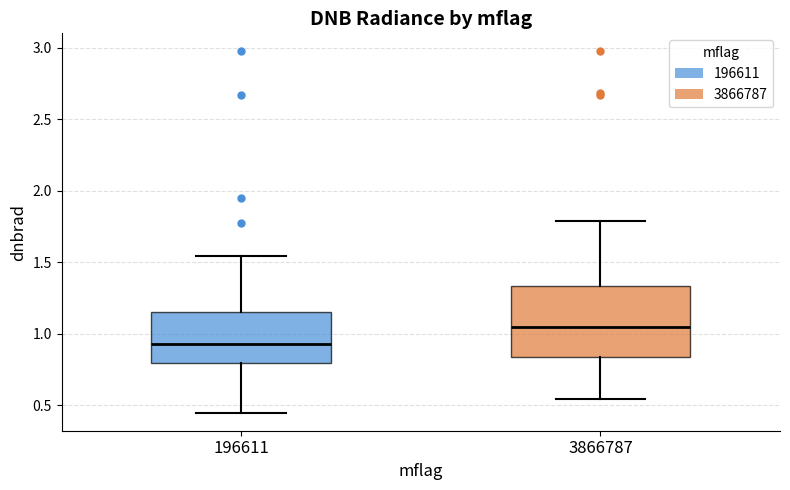

Reading left to right, read every box against the y-axis: the position of its median line, the range the box covers, and the ends of its whiskers. The values are not printed on the chart, so give them approximately, as read against the axis.

196611: median 0.95, box 0.80 to 1.15, whiskers 0.45 to 1.55
3866787: median 1.05, box 0.85 to 1.35, whiskers 0.55 to 1.80